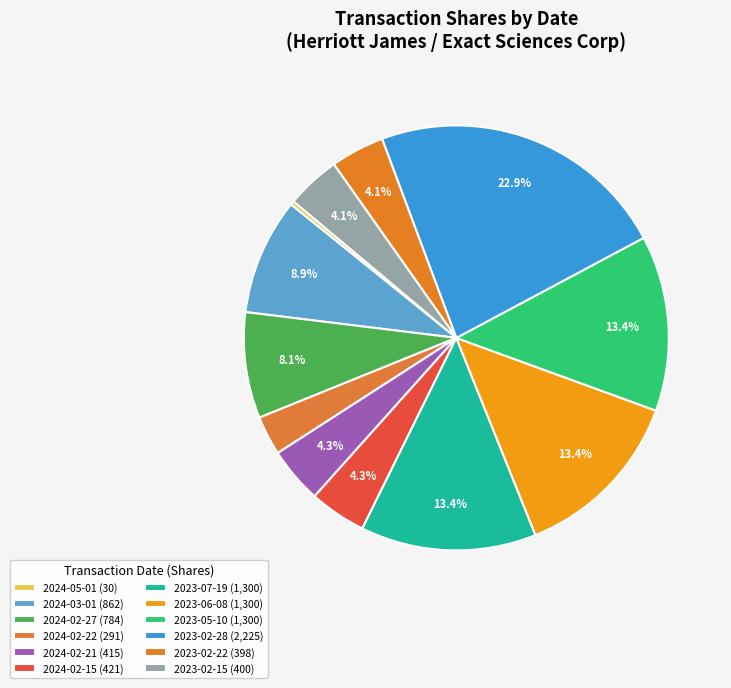

Count the number of slices in the pie.

12